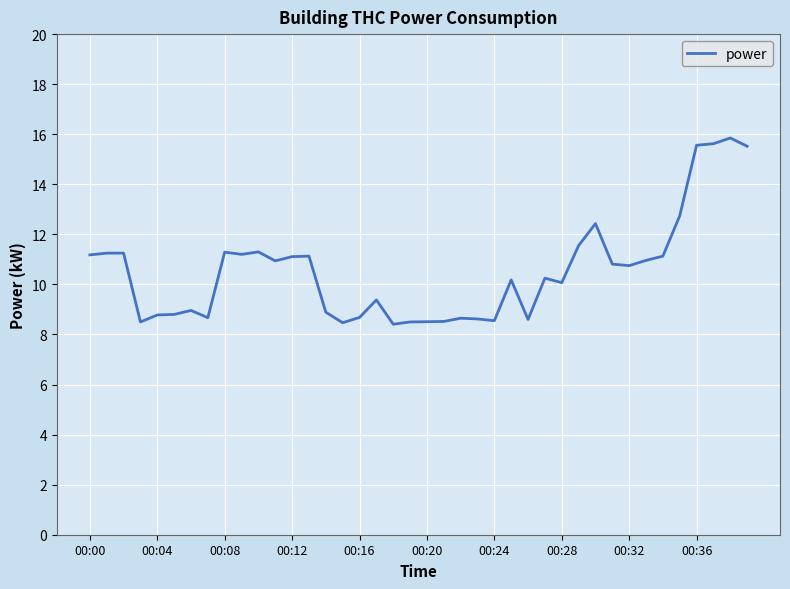

What is the minimum value shown in the chart?

8.4